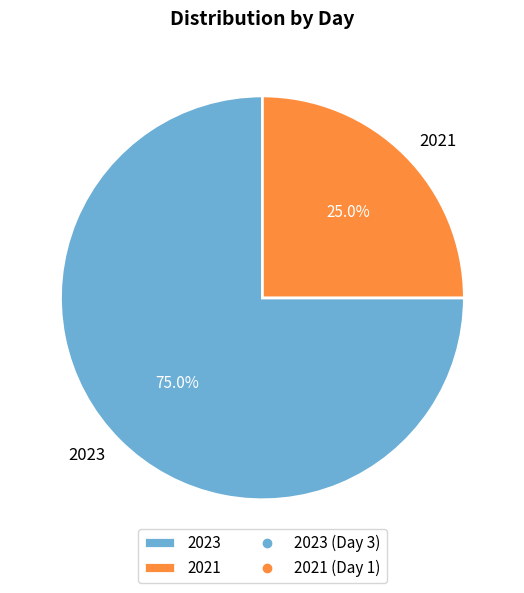

What percentage is the 2021 slice, to the nearest percent?

25%